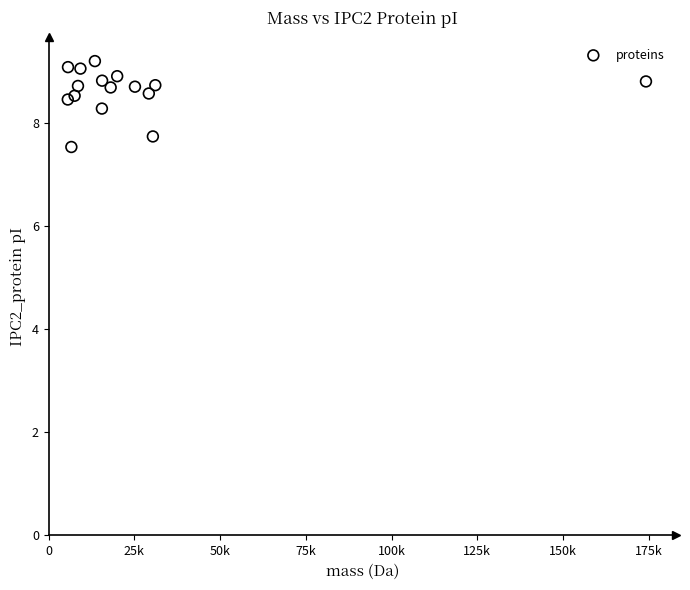

What is the range of X values (max minus min)?

168639.1